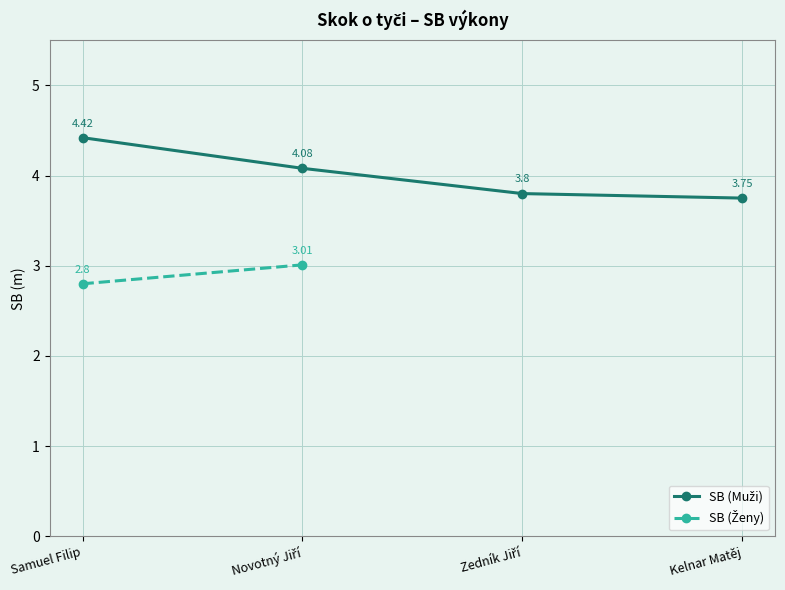

The value at Kelnar Matěj is 3.8. True or false?

True